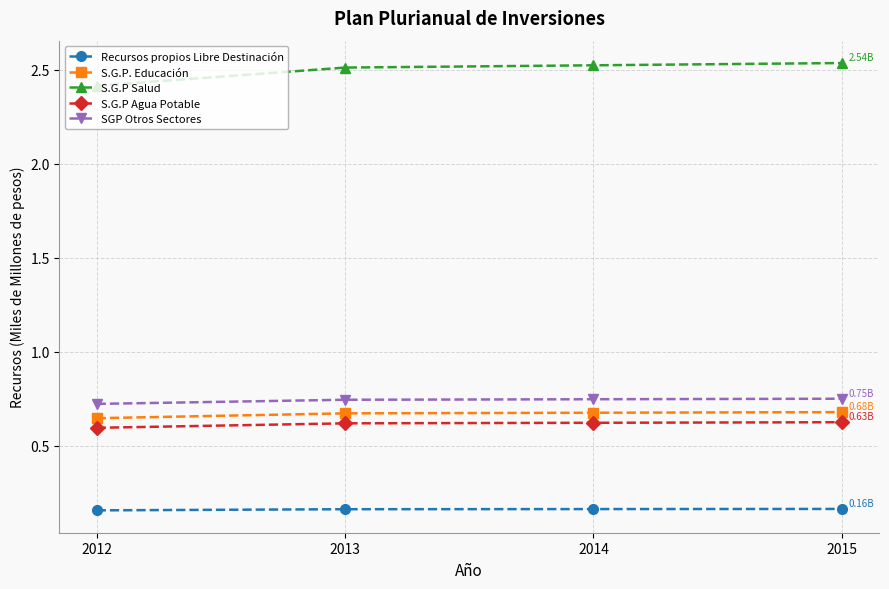

What is the difference between the highest and lowest values at 2014?

2.4